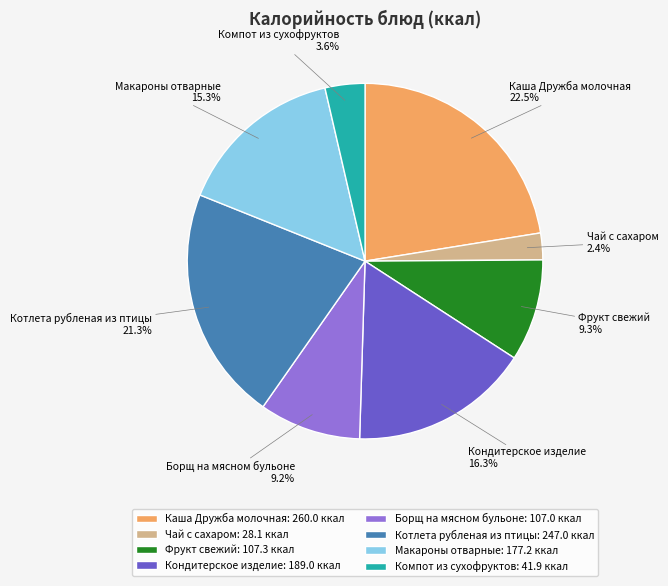

How many slices are in this pie chart?

8